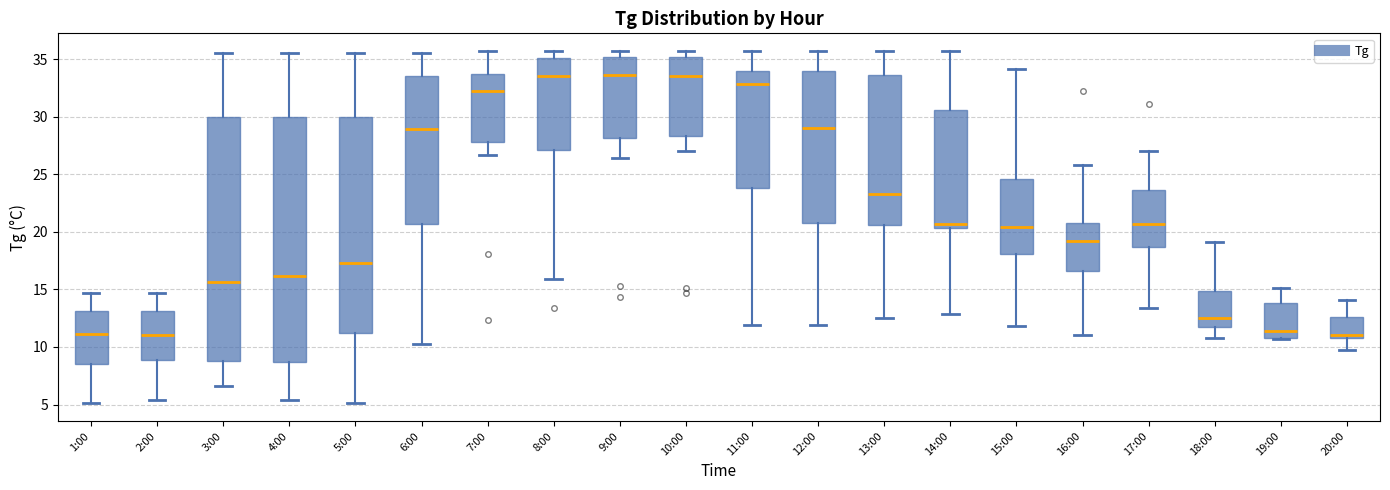

Where is the lower edge of the box for 20:00 on the y-axis? The values are not printed on the chart, so give them approximately, as read against the axis.

11.0